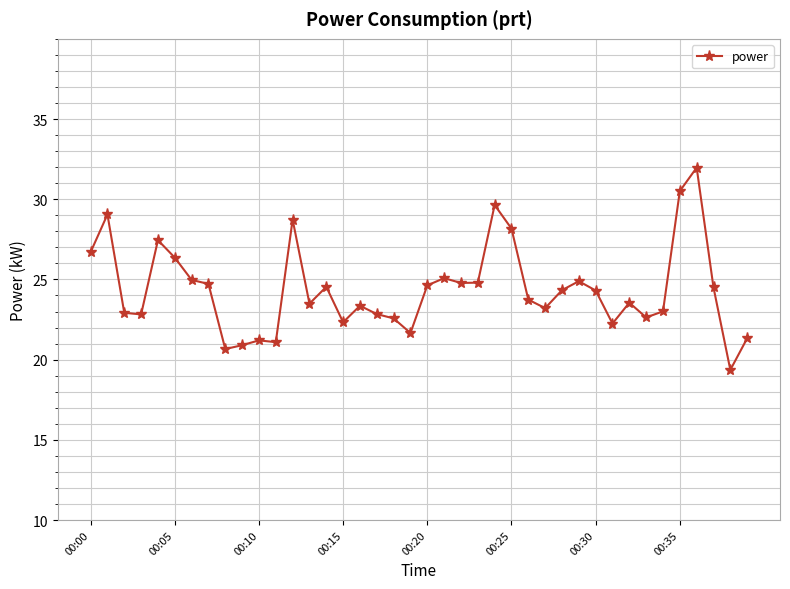

What is the average value?

24.4